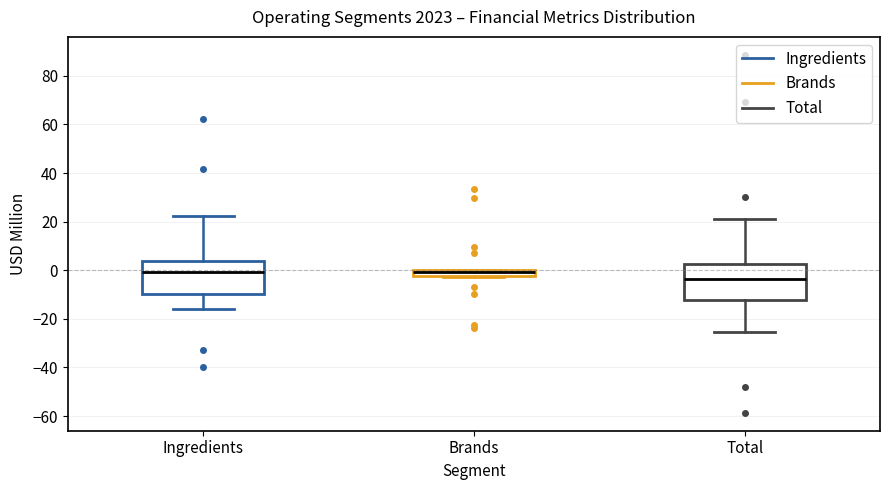

Where is the lower edge of the box for Brands on the y-axis? The values are not printed on the chart, so give them approximately, as read against the axis.

-2